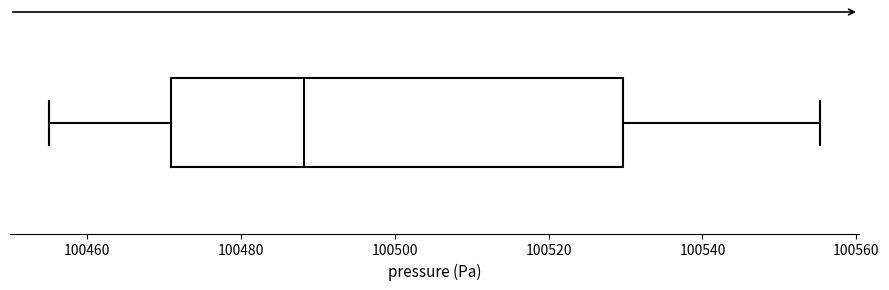

Read this box plot against the x-axis: the position of the median line, the range covered by the box, and the ends of both whiskers. The values are not printed on the chart, so give them approximately, as read against the axis.

median 100488, box 100470 to 100530, whiskers 100454 to 100556